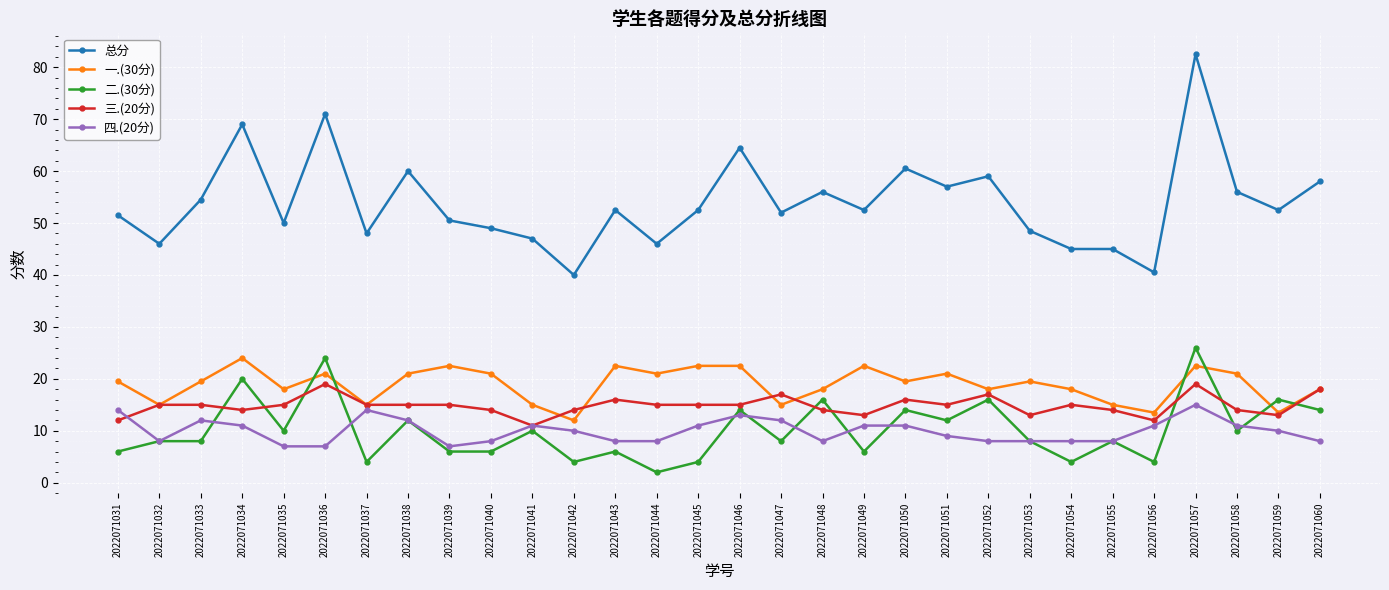

True or false: 三.(20分) has more than 0 points higher than both neighbors.

True